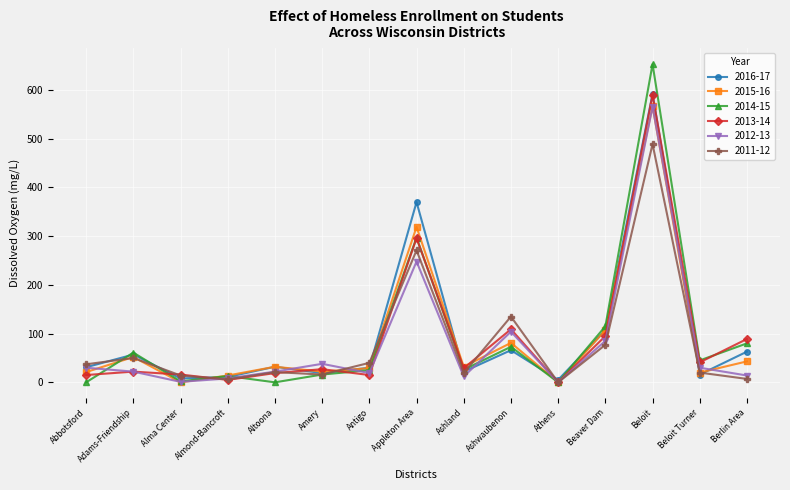

How many interior local valleys does the 2012-13 series have?

4